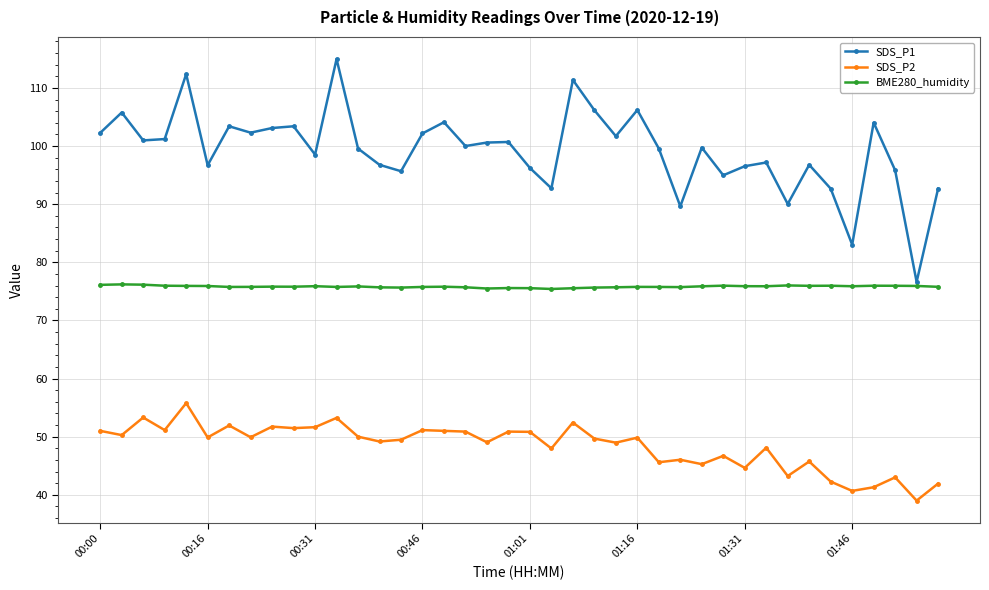

What is the lowest value of the SDS_P1 series?

76.6